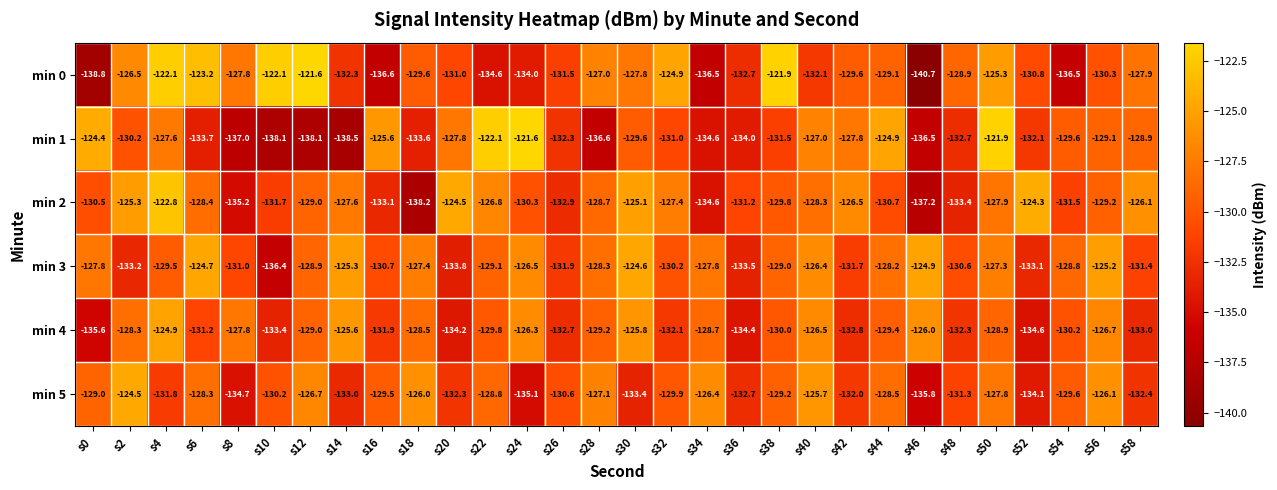

True or false: min 5 has a value of -130.2 at s10.

True